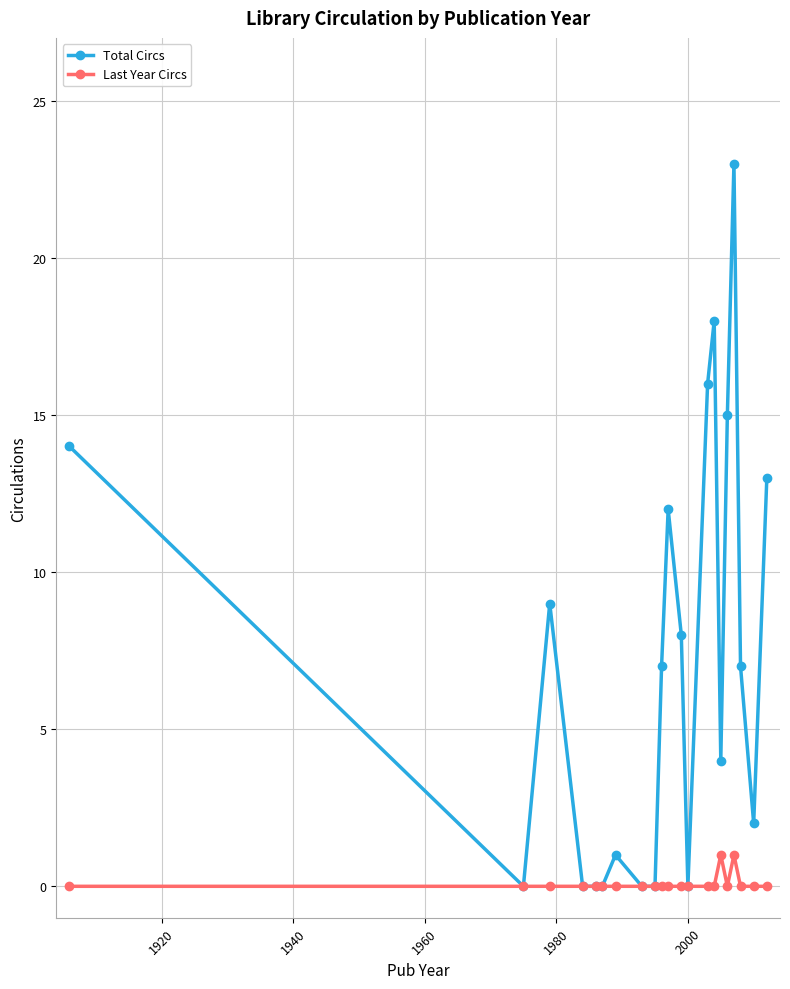

Which series has the largest total across all categories?

Total Circs